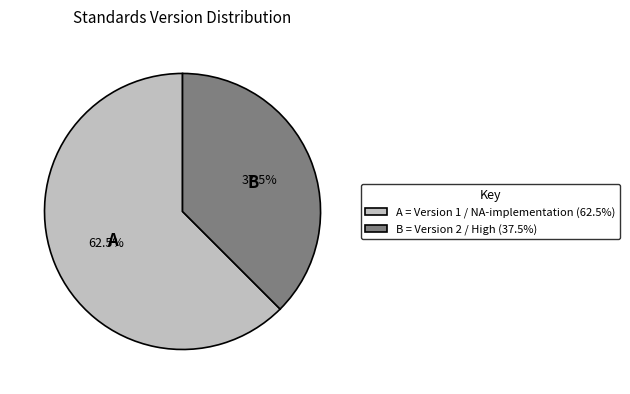

Is there any slice that represents more than half of the pie?

Yes